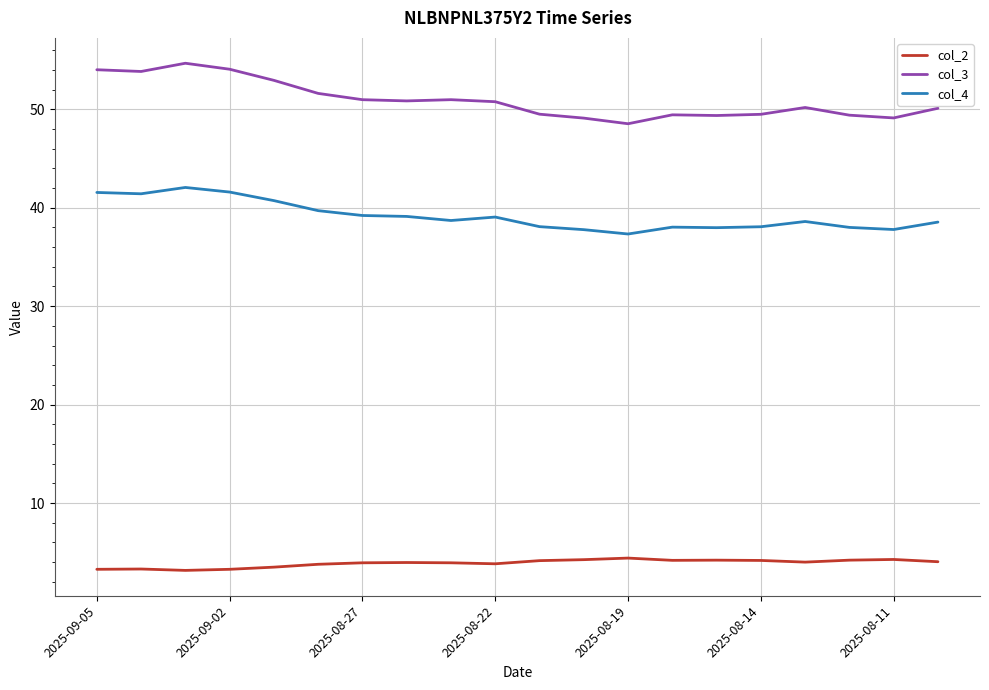

Which series has the largest range (max minus min)?

col_3